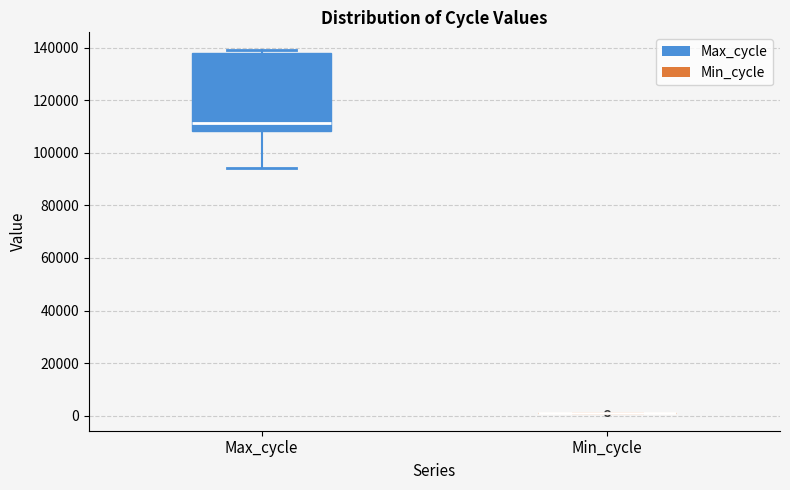

Which box is the tallest, from its lower edge to its upper edge?

Max_cycle